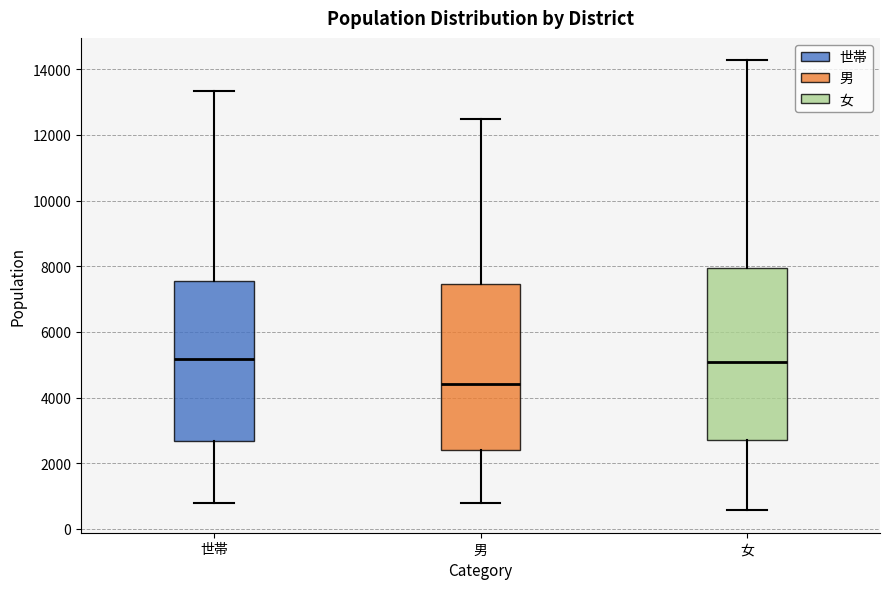

Reading left to right, read every box against the y-axis: the position of its median line, the range the box covers, and the ends of its whiskers. The values are not printed on the chart, so give them approximately, as read against the axis.

世帯: median 5200, box 2600 to 7600, whiskers 800 to 13400
男: median 4400, box 2400 to 7400, whiskers 800 to 12400
女: median 5000, box 2800 to 8000, whiskers 600 to 14200